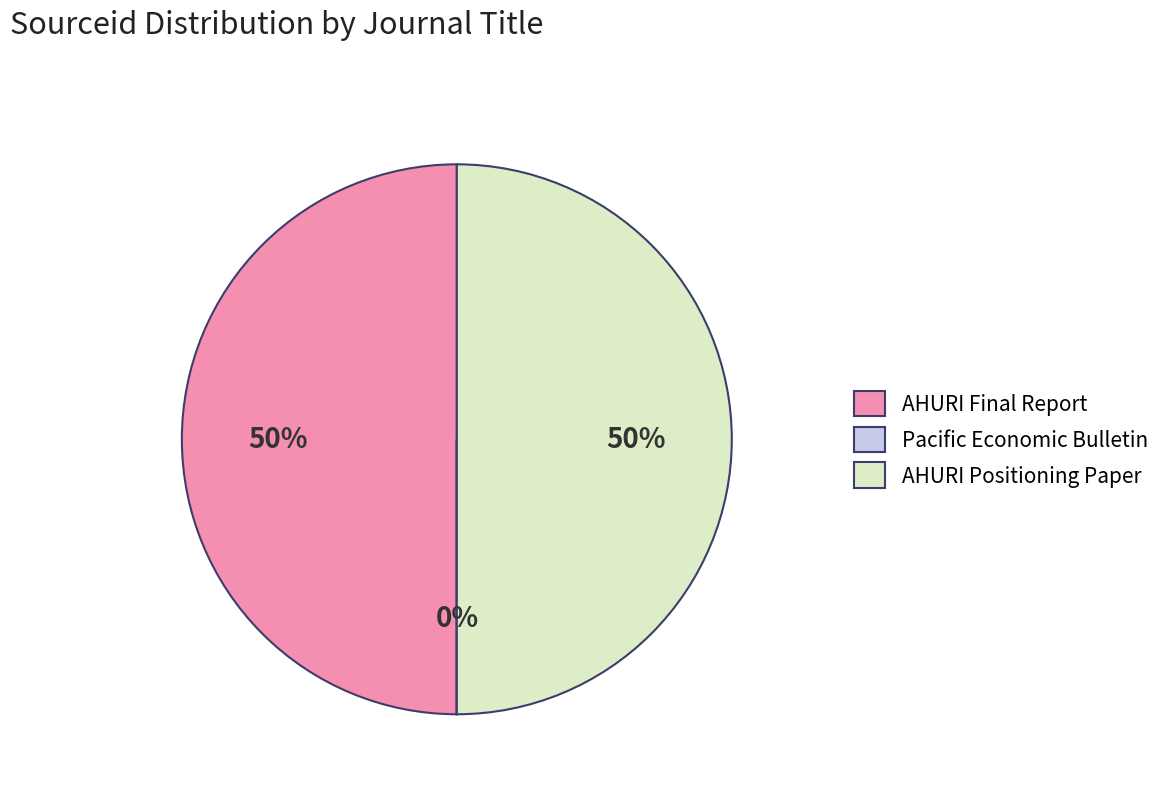

Do AHURI Positioning Paper and AHURI Final Report together represent more than half of the pie?

Yes